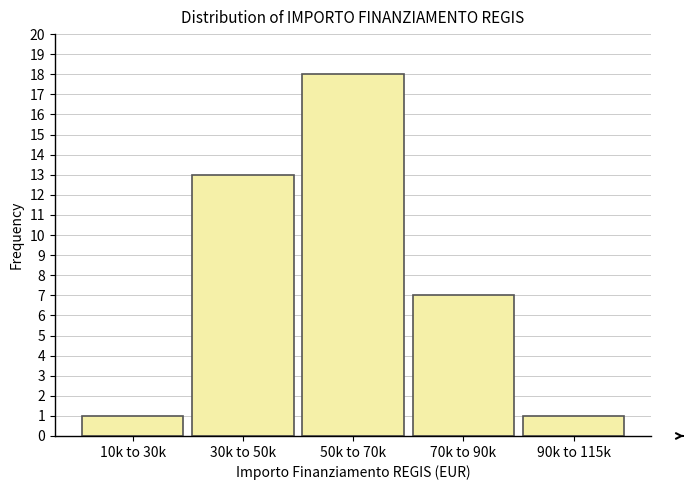

Reading left to right, what are all the values shown in this chart?

10k to 30k=1	30k to 50k=13	50k to 70k=18	70k to 90k=7	90k to 115k=1